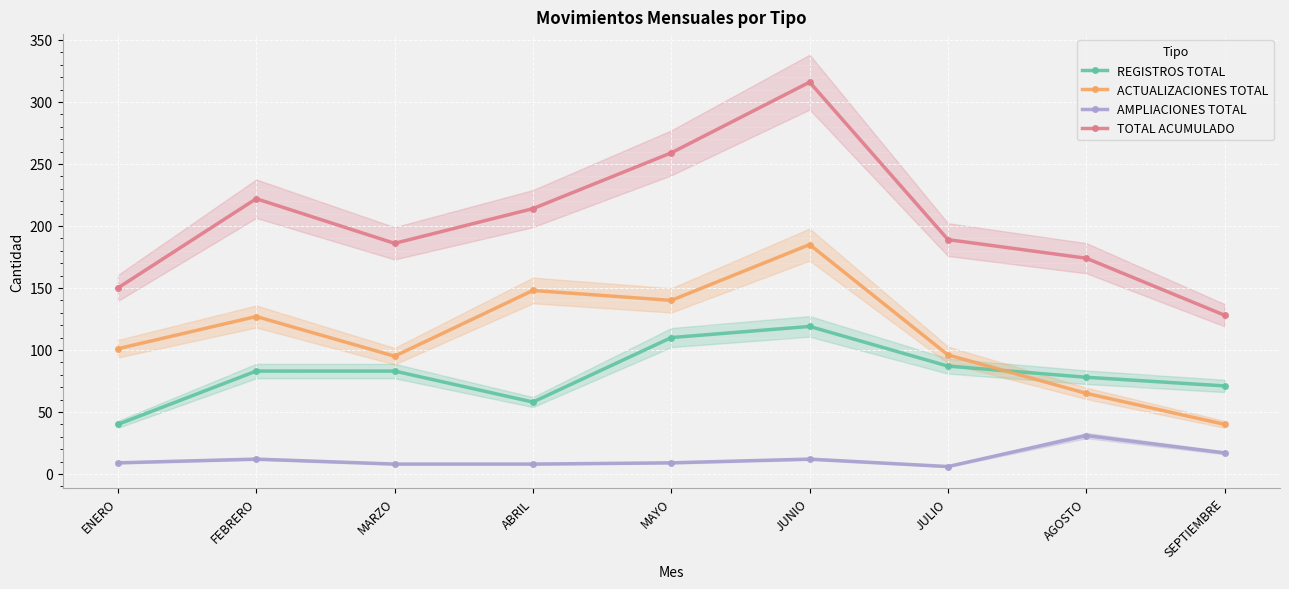

What is the smallest value displayed?

6